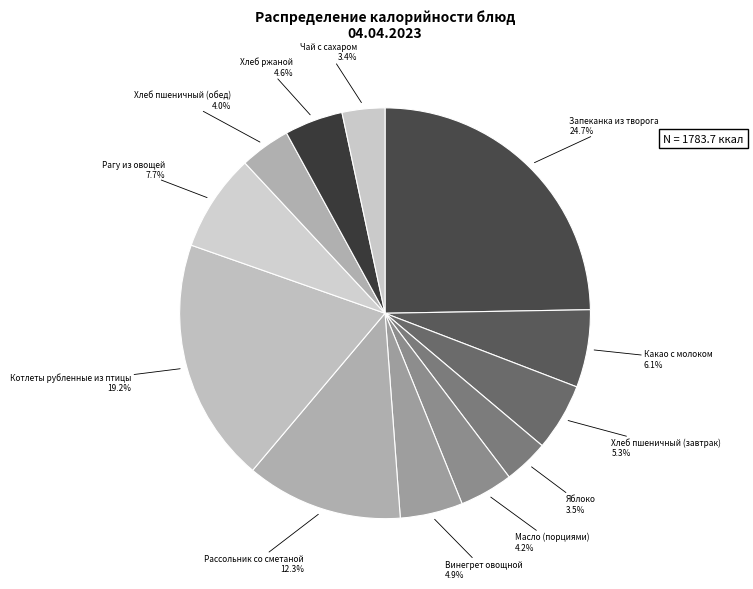

Does any single category account for the majority?

No